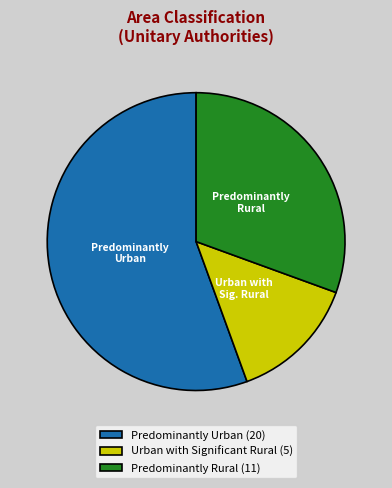

Does any single category account for the majority?

Yes